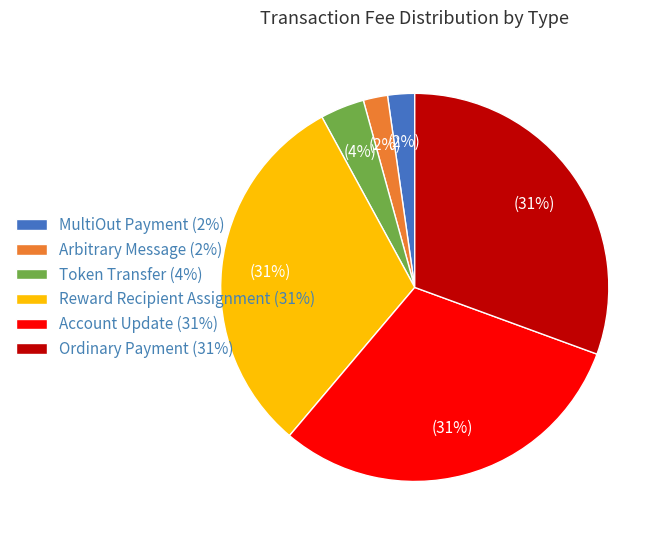

To the nearest percent, what is the difference between the Token Transfer (4%) and Ordinary Payment (31%) slice percentages?

27%